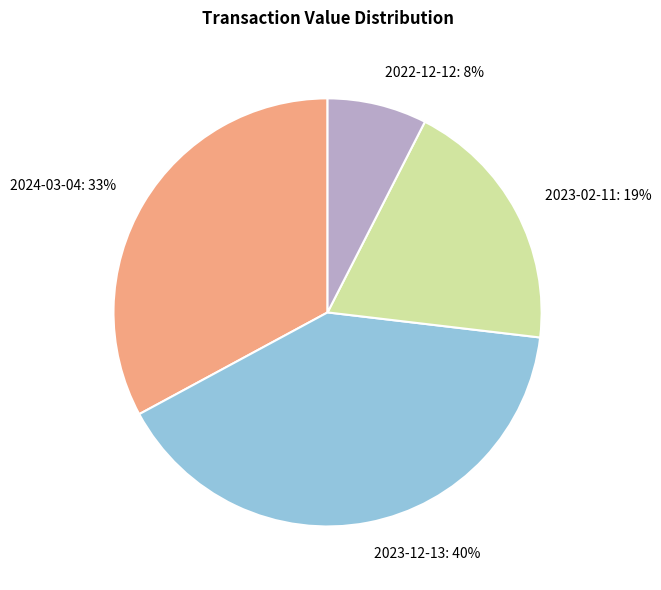

What is the smallest slice in the pie chart?

2022-12-12